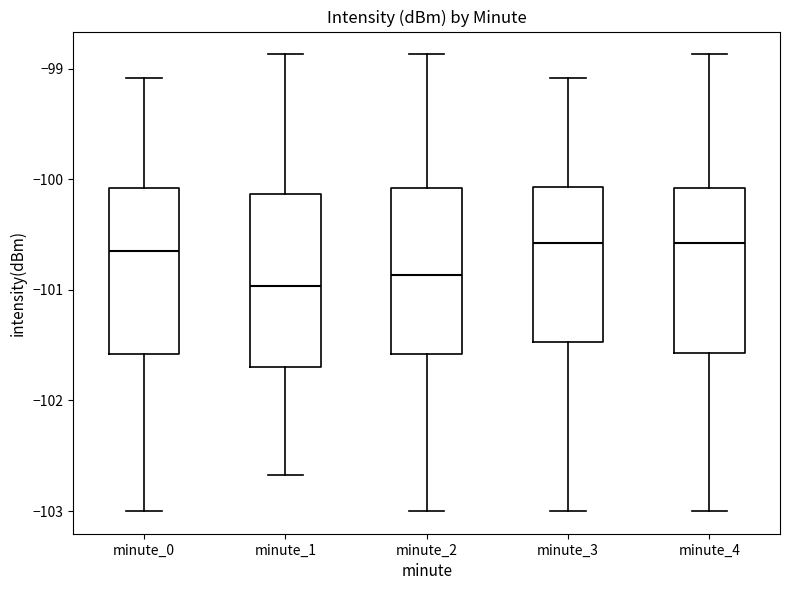

Where does the upper whisker of the box for minute_2 end on the y-axis? The values are not printed on the chart, so give them approximately, as read against the axis.

-98.9